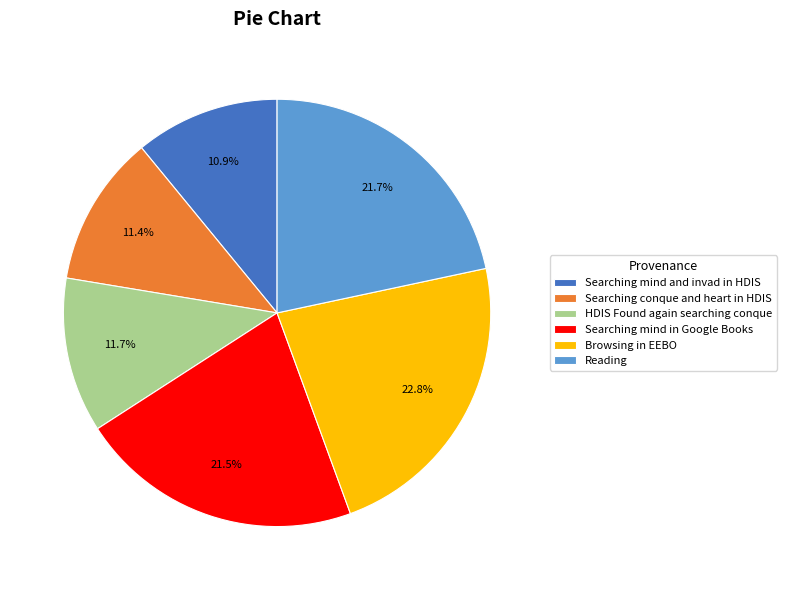

Combined, do Browsing in EEBO and Searching conque and heart in HDIS account for over 50%?

No